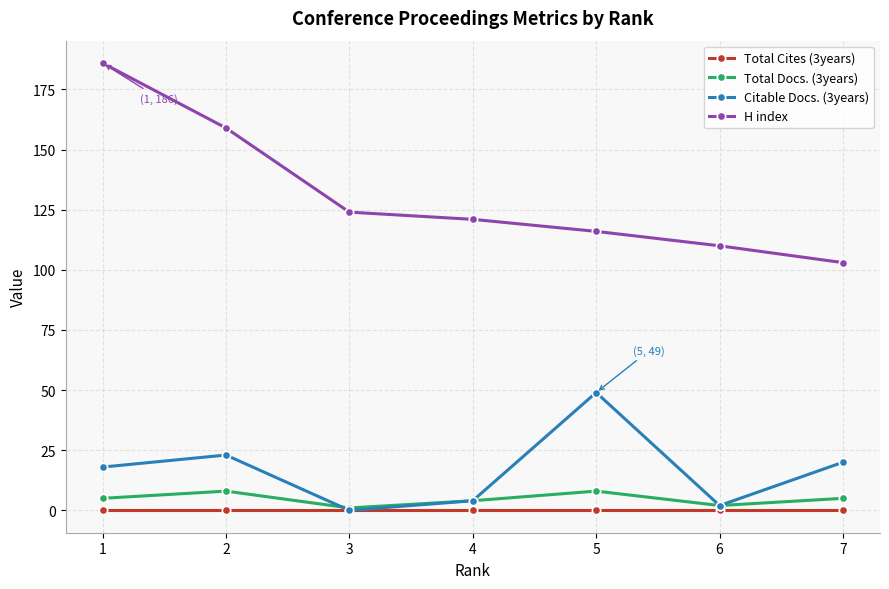

The value of Total Docs. (3years) at 4 is 4. True or false?

True